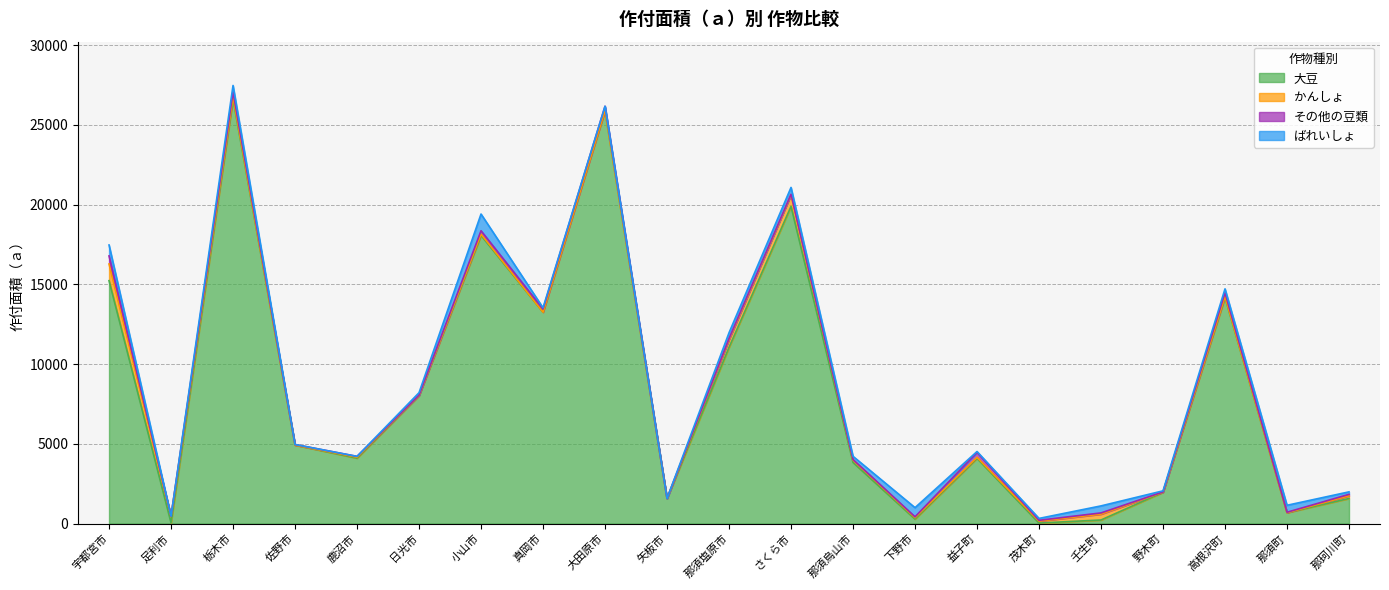

Reading left to right, what are all the values shown in this chart?

大豆: 15229	49	26614	4920	4097	8021	18066	13253	25891	1565	11044	19887	3827	278	4086	30	222	1959	14171	678	1570
かんしょ: 1046	405	149	0	64	0	82	0	0	0	472	717	152	91	64	120	366	6	59	0	170
その他の豆類: 505	9	296	36	50	28	209	197	274	9	80	44	33	53	312	53	78	16	238	30	90
ばれいしょ: 686	0	408	0	0	154	1049	78	0	0	366	426	202	574	54	118	440	69	247	436	156